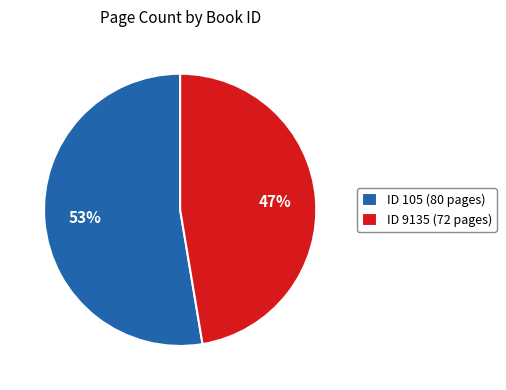

Does ID 9135 (72 pages) represent more than half of the total?

No